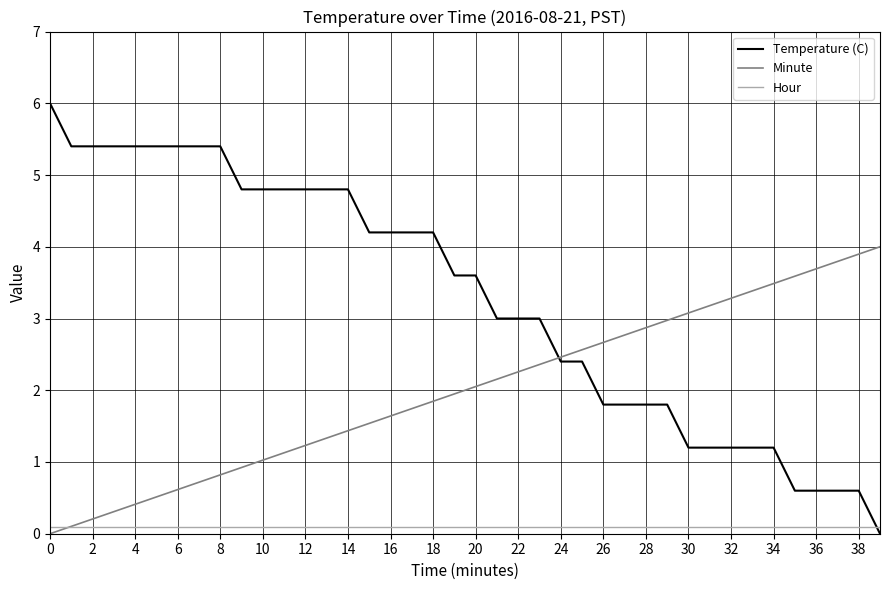

After their last crossing, which series has the higher values: Hour or Temperature (C)?

Hour